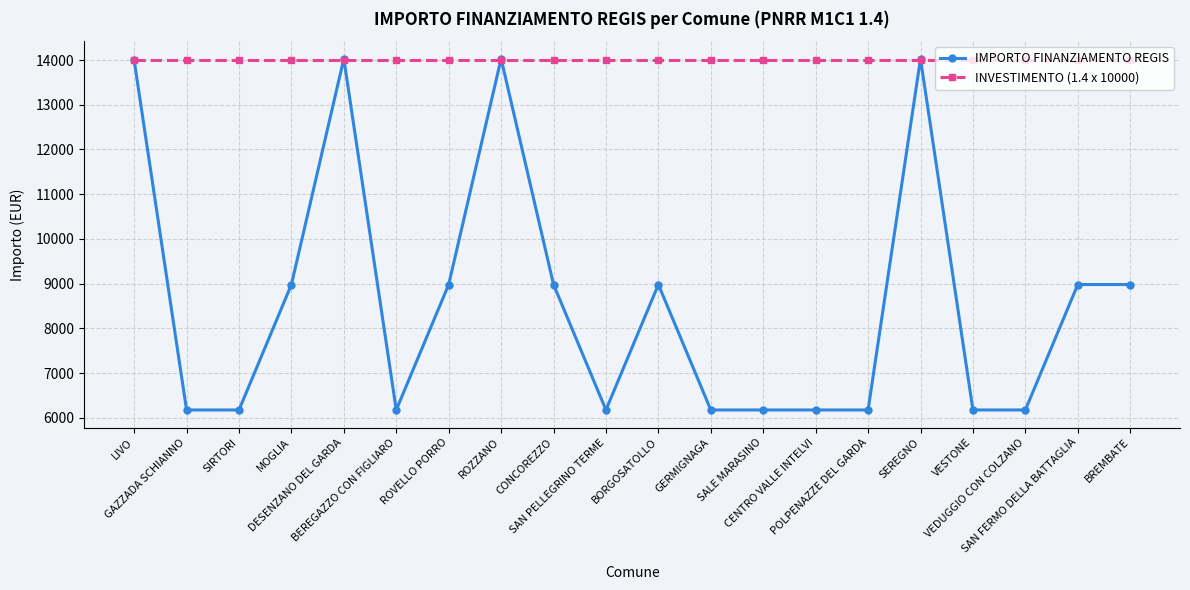

How many lines are shown in the chart?

2